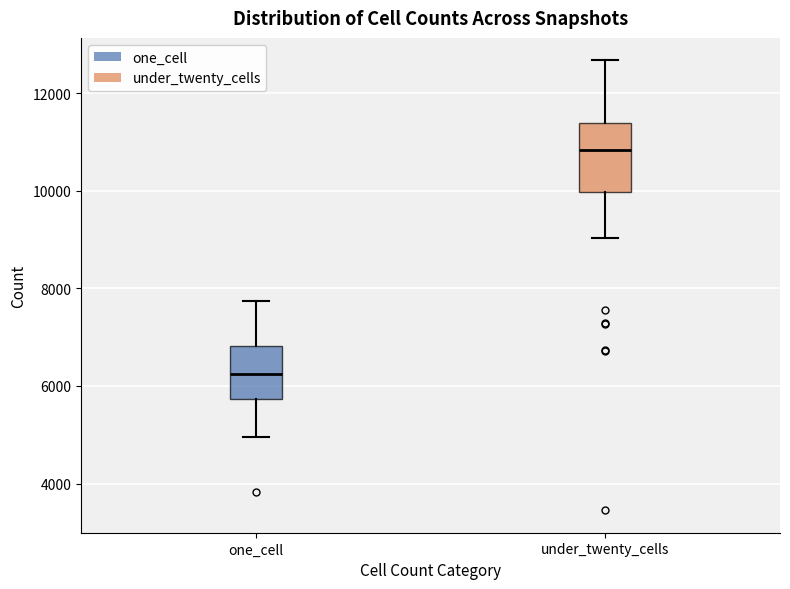

Which box is the tallest, from its lower edge to its upper edge?

under_twenty_cells